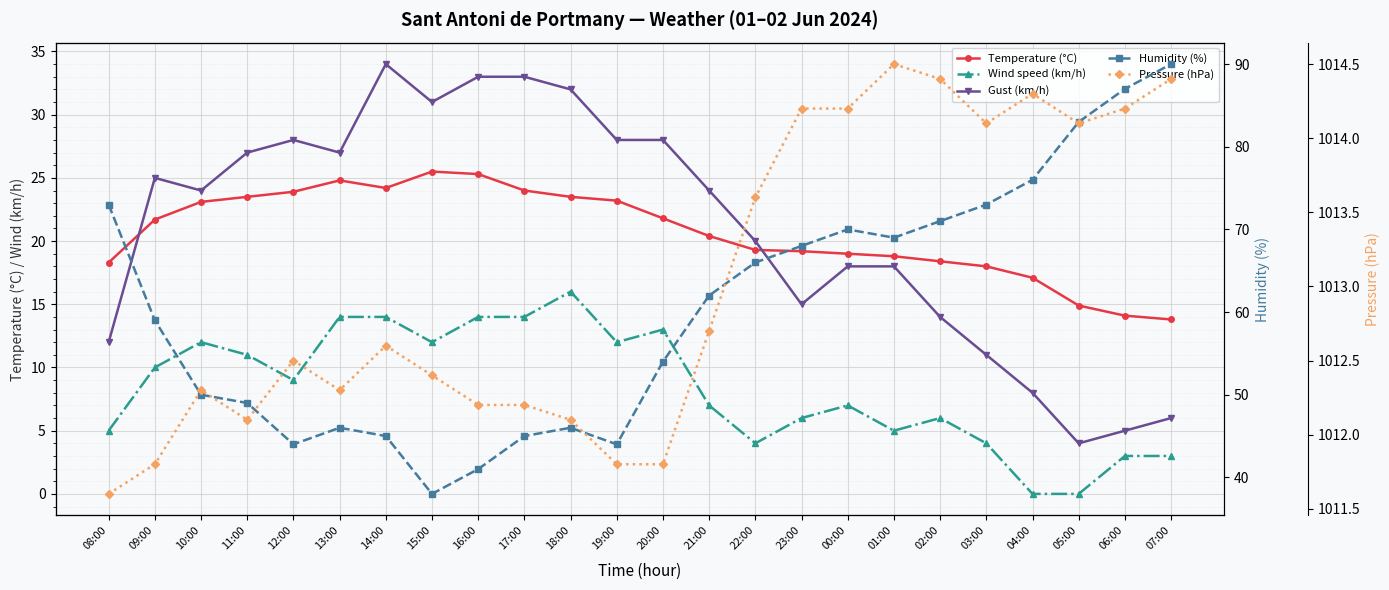

What is the average value of the Gust (km/h) series?

21.0